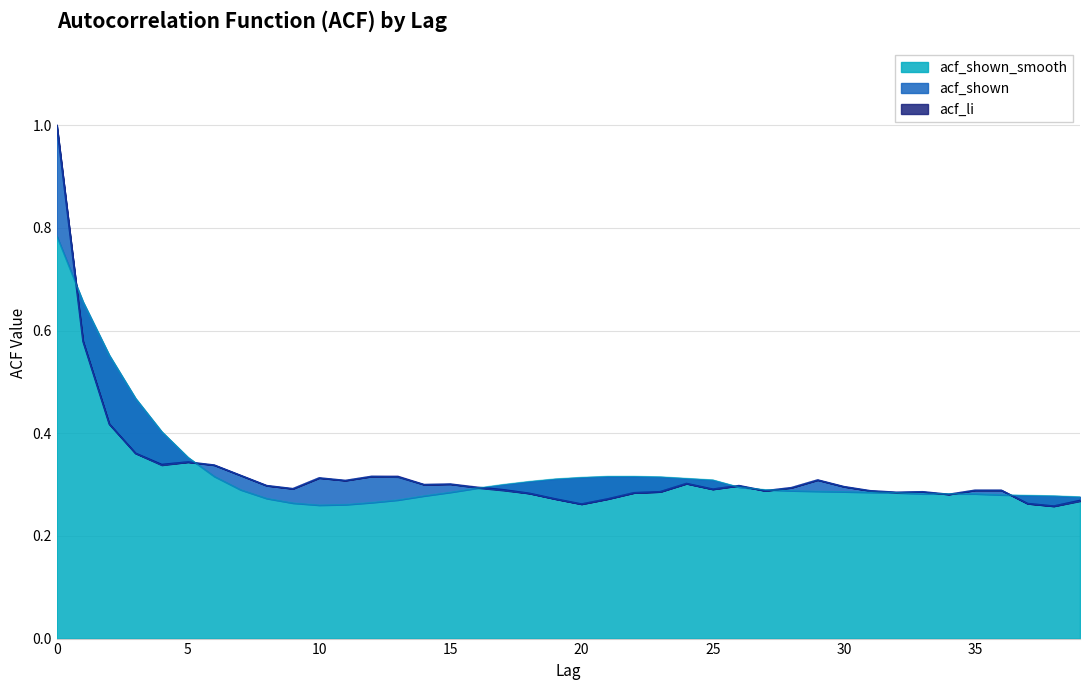

Reading left to right, extract all data points from this chart.

acf_li: 1.0	0.6	0.4	0.4	0.3	0.3	0.3	0.3	0.3	0.3	0.3	0.3	0.3	0.3	0.3	0.3	0.3	0.3	0.3	0.3	0.3	0.3	0.3	0.3	0.3	0.3	0.3	0.3	0.3	0.3	0.3	0.3	0.3	0.3	0.3	0.3	0.3	0.3	0.3	0.3
acf_shown: 1.0	0.6	0.4	0.4	0.3	0.3	0.3	0.3	0.3	0.3	0.3	0.3	0.3	0.3	0.3	0.3	0.3	0.3	0.3	0.3	0.3	0.3	0.3	0.3	0.3	0.3	0.3	0.3	0.3	0.3	0.3	0.3	0.3	0.3	0.3	0.3	0.3	0.3	0.3	0.3
acf_shown_smooth: 0.8	0.7	0.6	0.5	0.4	0.4	0.3	0.3	0.3	0.3	0.3	0.3	0.3	0.3	0.3	0.3	0.3	0.3	0.3	0.3	0.3	0.3	0.3	0.3	0.3	0.3	0.3	0.3	0.3	0.3	0.3	0.3	0.3	0.3	0.3	0.3	0.3	0.3	0.3	0.3